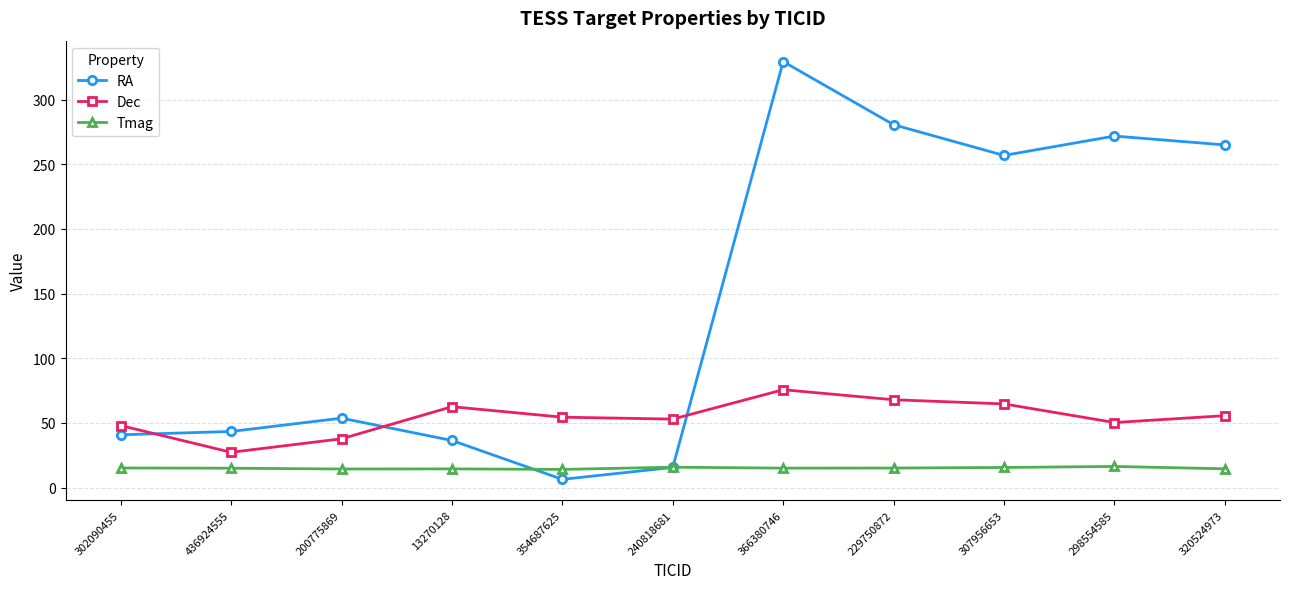

At which category does Dec reach its first local valley?

436924555